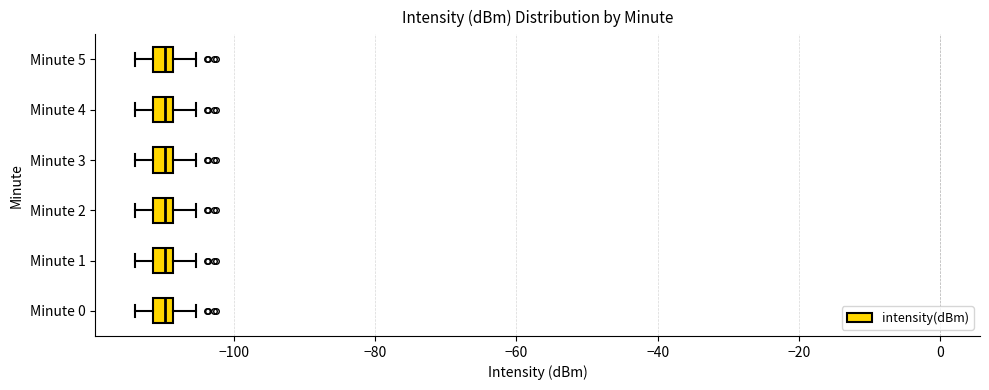

Where is the left edge of the box for Minute 5 on the x-axis? The values are not printed on the chart, so give them approximately, as read against the axis.

-112